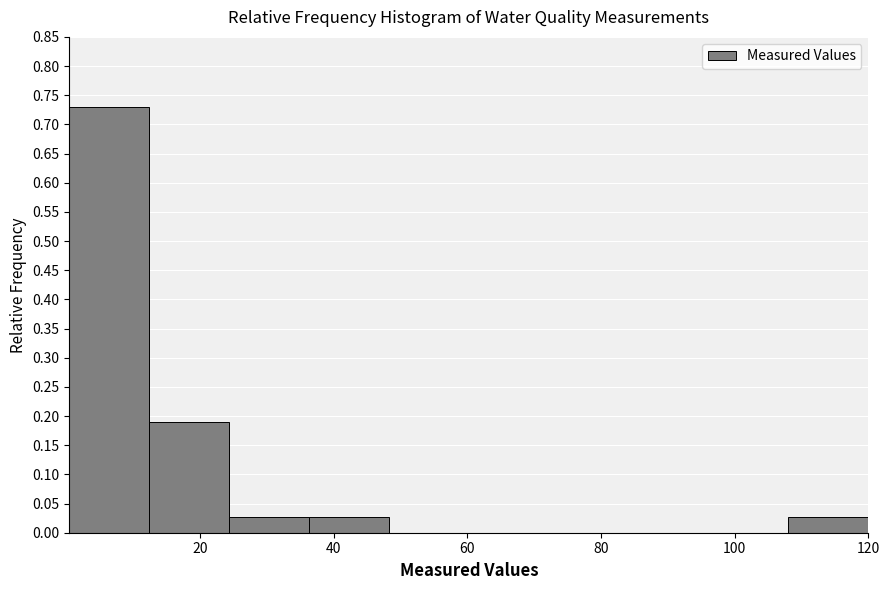

Over which range of the x-axis is the bar tallest?

0 to 12